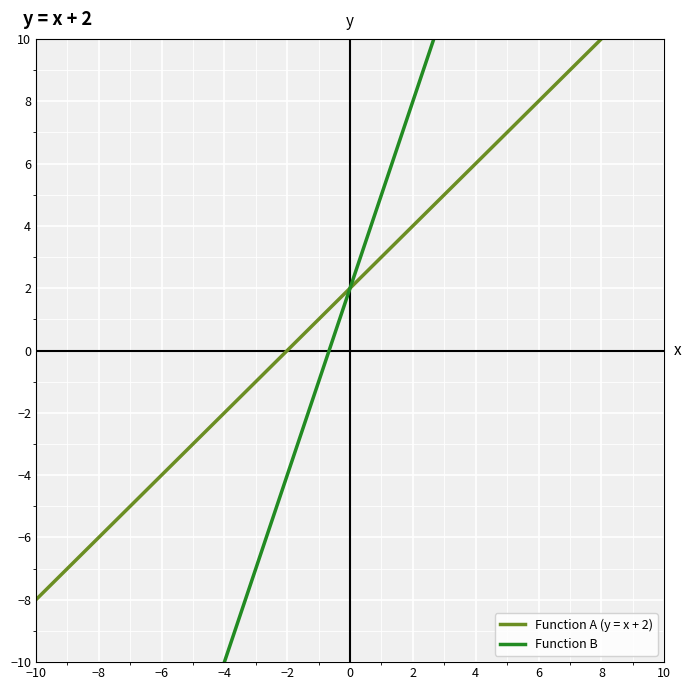

The Function B series shows 22 at 8. True or false?

False